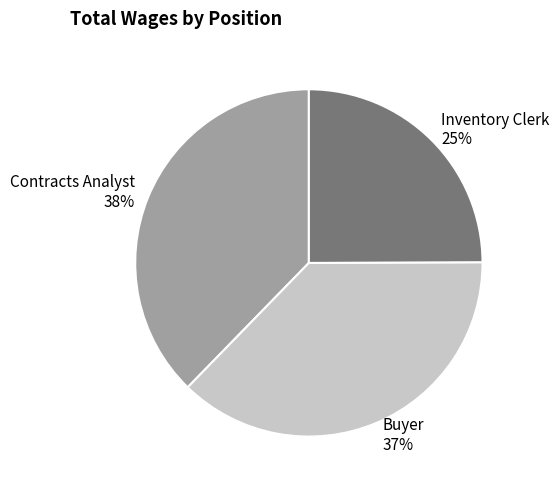

The Inventory Clerk slice represents 10% of the pie. True or false?

False